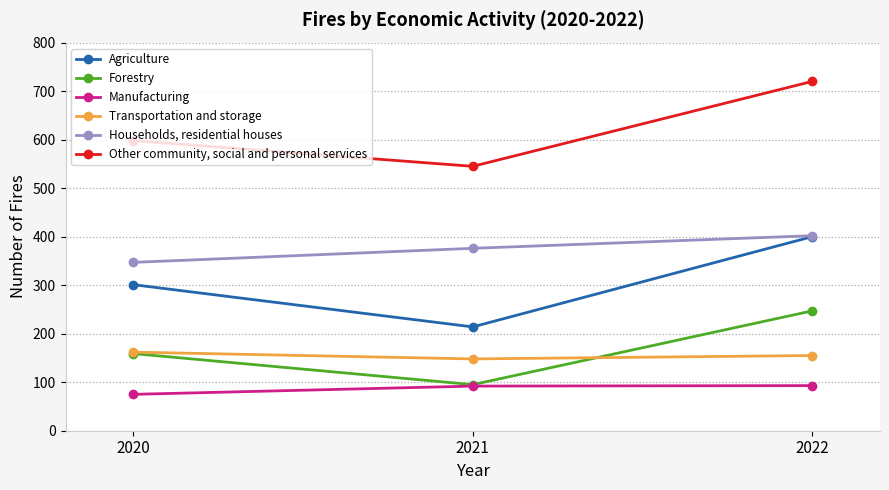

List the series in order of their peak value, highest first.

Other community, social and personal services, Households, residential houses, Agriculture, Forestry, Transportation and storage, Manufacturing